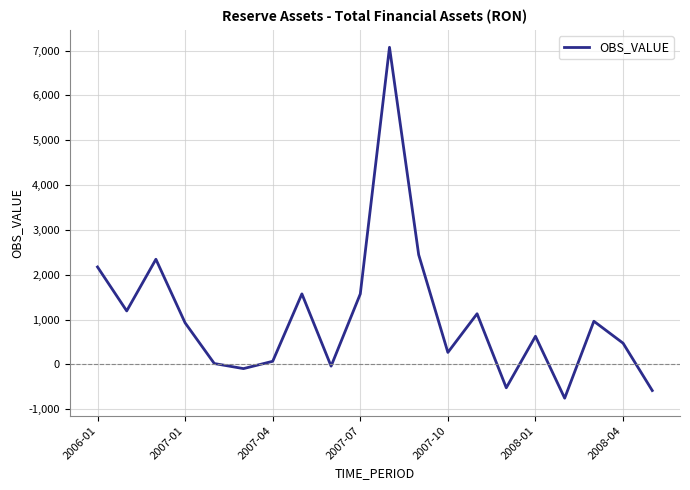

What is the difference between the maximum and minimum values?

7824